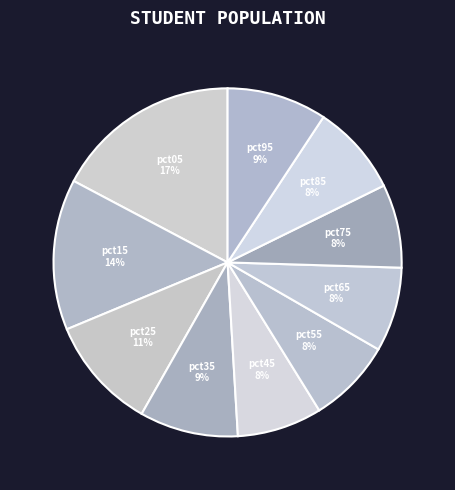

Approximately how many times larger is the value at pct65 compared to pct15?

0.6